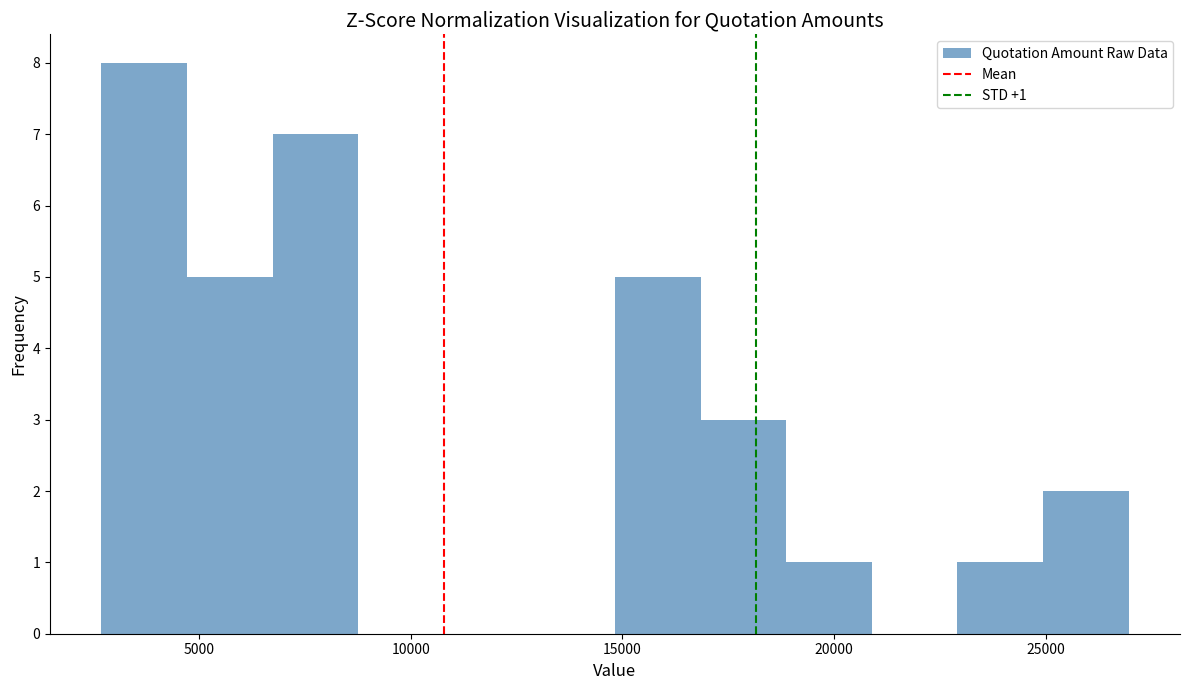

Over which range of the x-axis is the bar tallest?

2500 to 4500